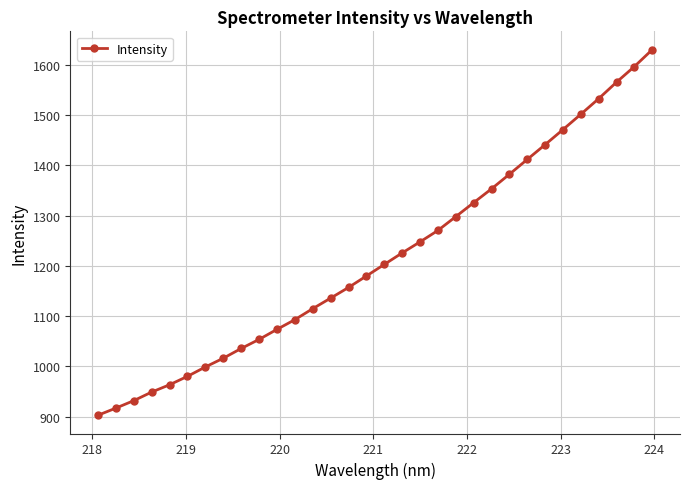

What is the difference between the maximum and minimum values?

727.7